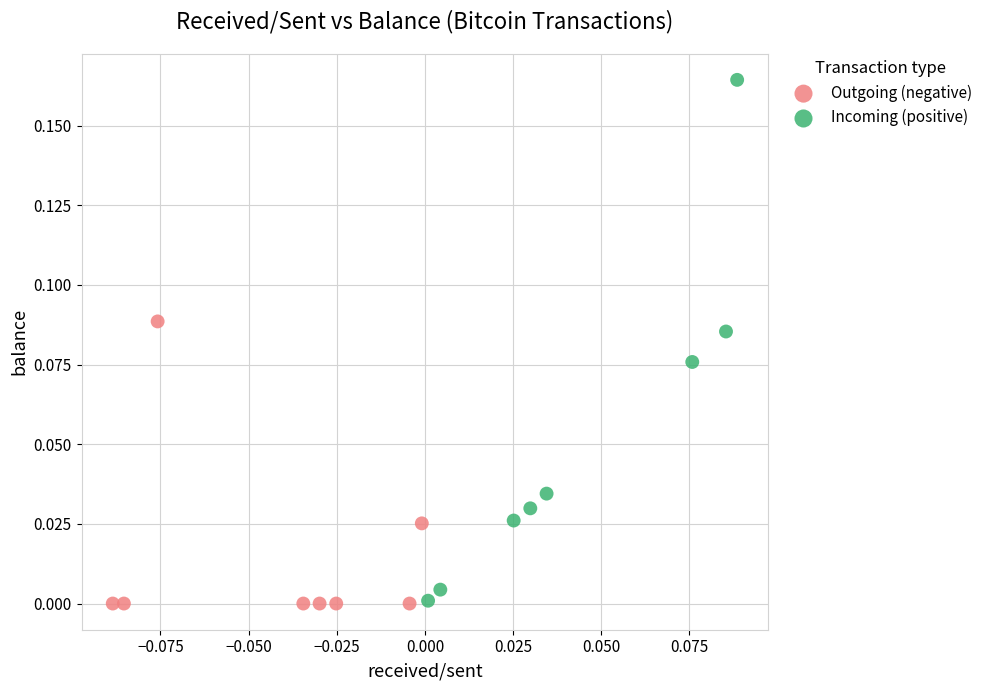

Which series contains the highest Y value?

Incoming (positive)